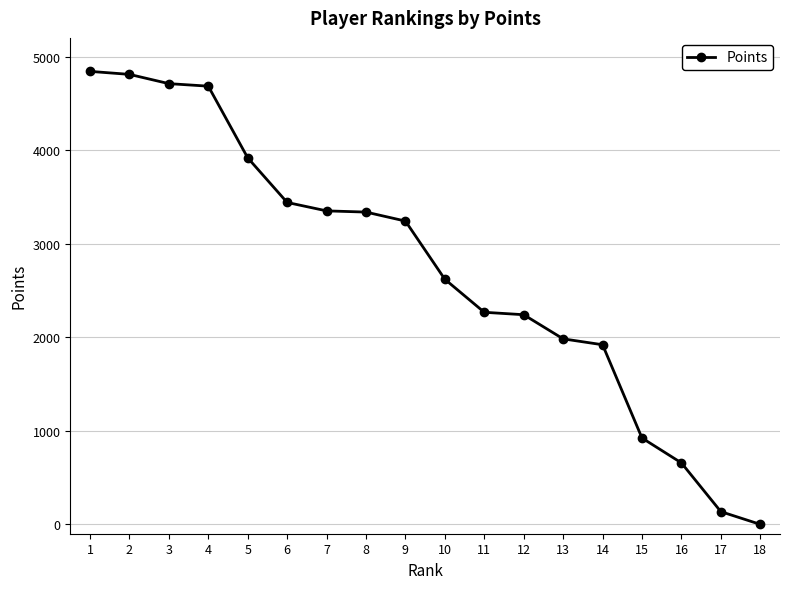

Is it true that the value at 13 is 1983?

True